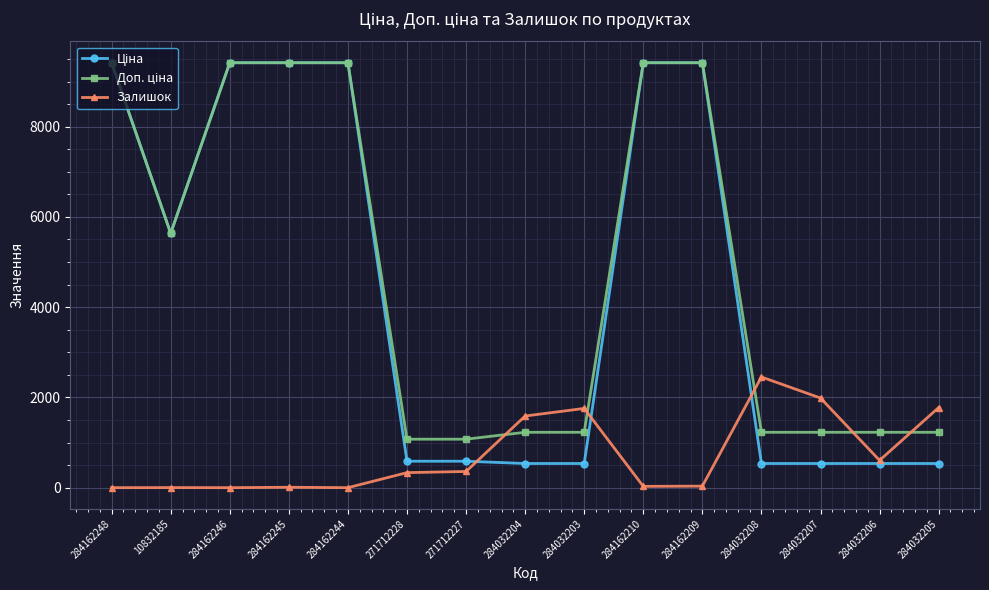

What is the spread (max minus min) of values at 284032204?

1052.6